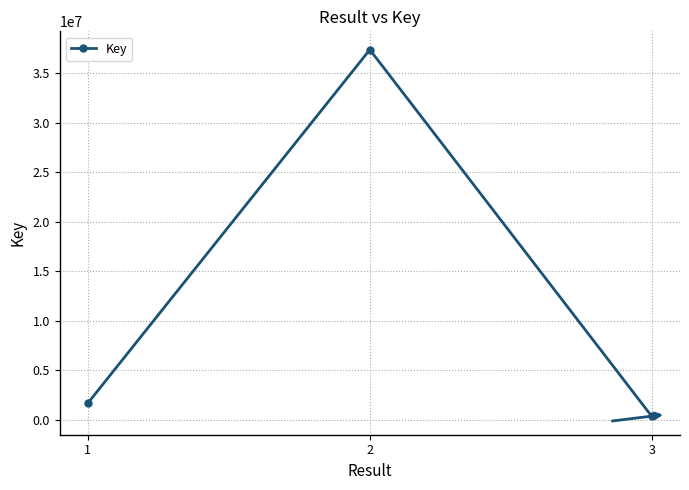

What is the difference between the values at 3 and 2?

37067893